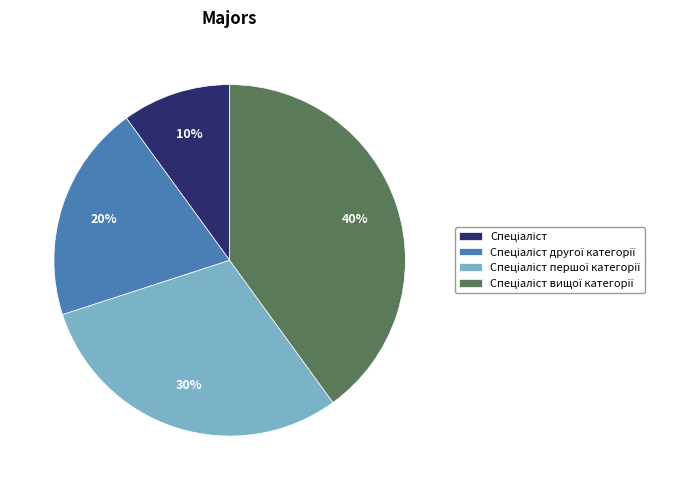

To the nearest percent, what is the average slice percentage?

25%